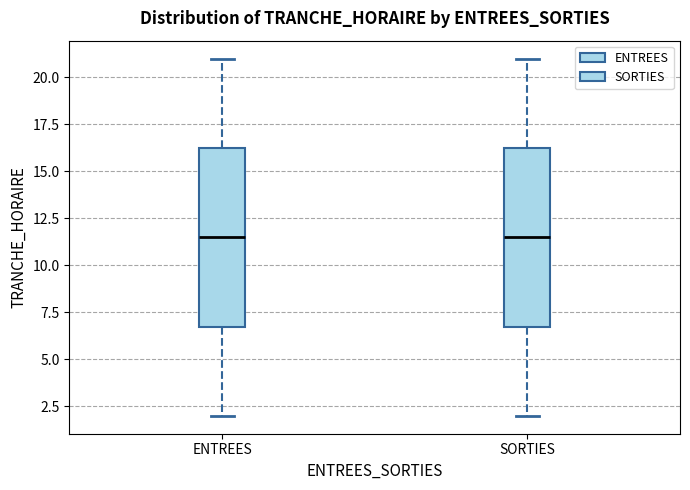

Reading left to right, transcribe this box plot: for each box, give where its median line is, the range the box spans, and where its two whiskers end, as read against the y-axis. The values are not printed on the chart, so give them approximately, as read against the axis.

ENTREES: median 11.5, box 7.0 to 16.5, whiskers 2.0 to 21.0
SORTIES: median 11.5, box 7.0 to 16.5, whiskers 2.0 to 21.0